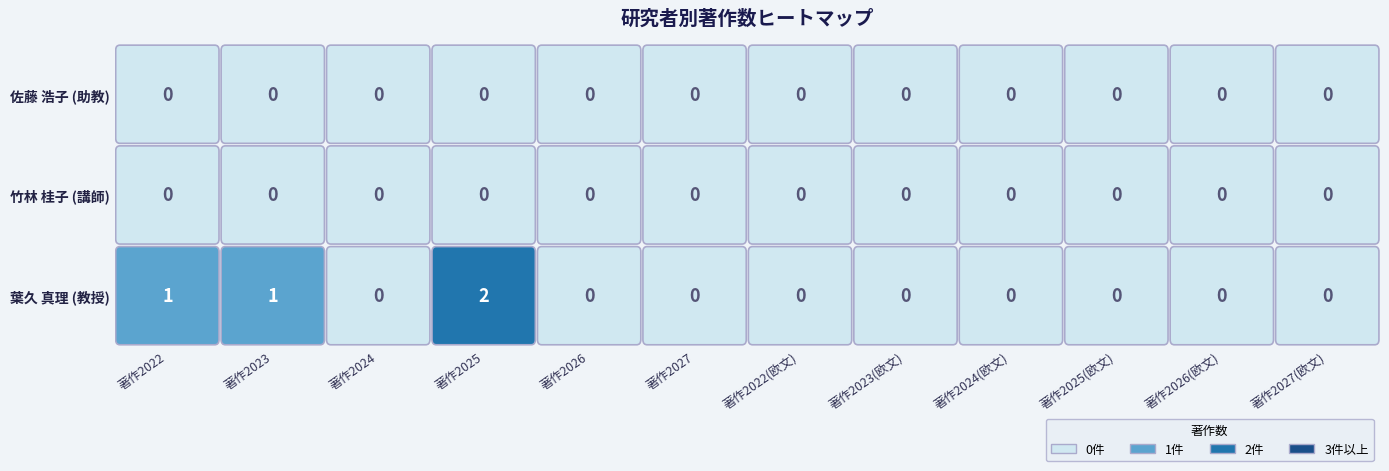

Is the value of 葉久 真理 at 著作2027(欧文) greater than the value of 竹林 桂子 at 著作2025?

No